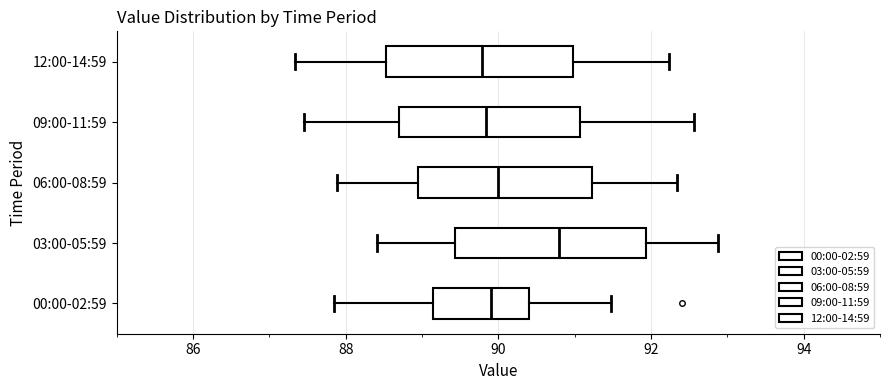

Where is the left edge of the box for 03:00-05:59 on the x-axis? The values are not printed on the chart, so give them approximately, as read against the axis.

89.4